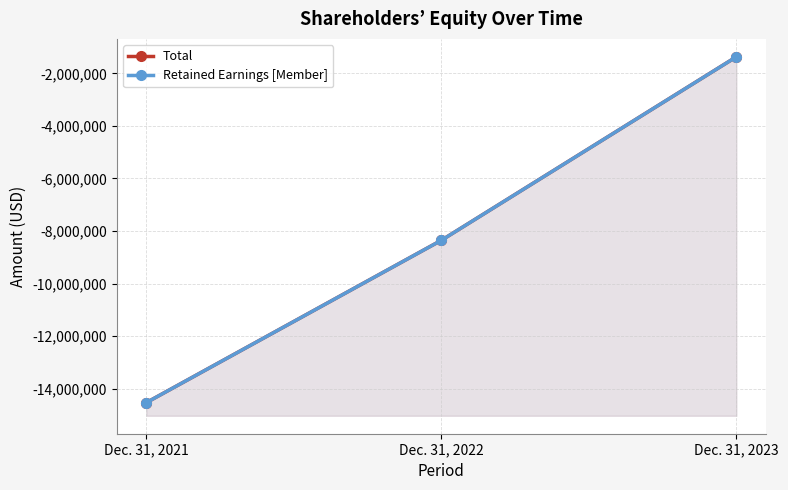

Rank the series by their average value, from lowest to highest.

Retained Earnings [Member], Total